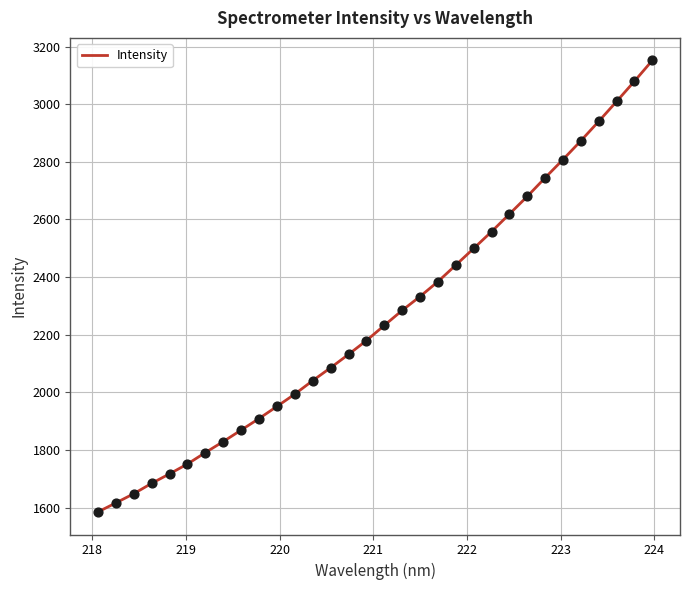

What is the difference between the maximum and minimum values?

1567.1